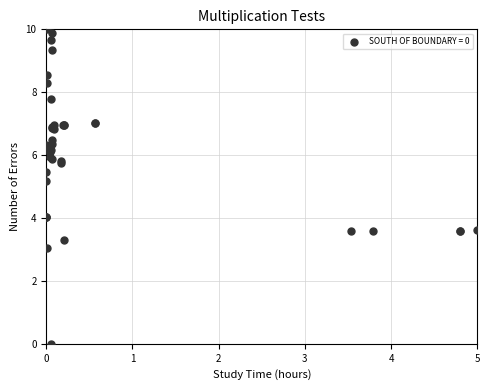

What Y value in the scatter plot is closest to 5?

5.2